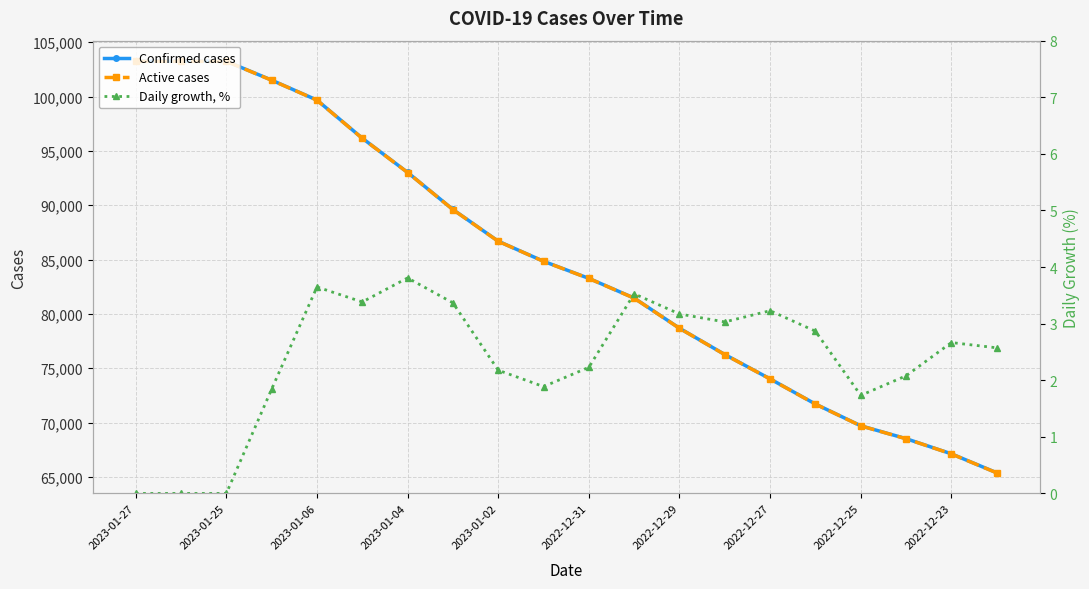

True or false: Daily growth, % and Confirmed cases intersect in this chart.

False